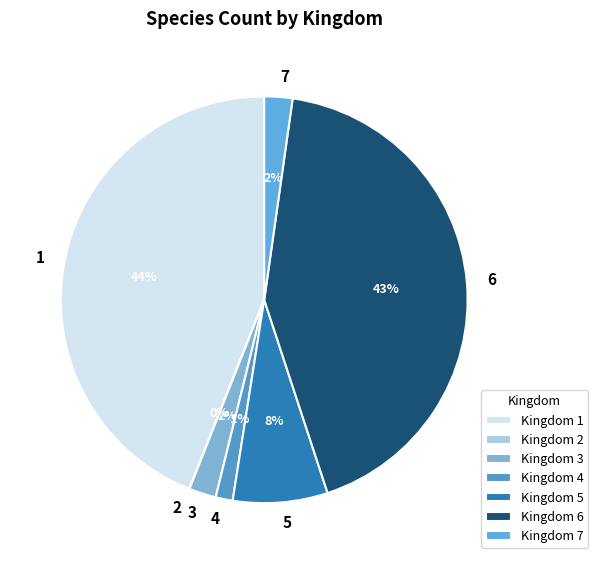

Which has a higher value, 7 or 5?

5